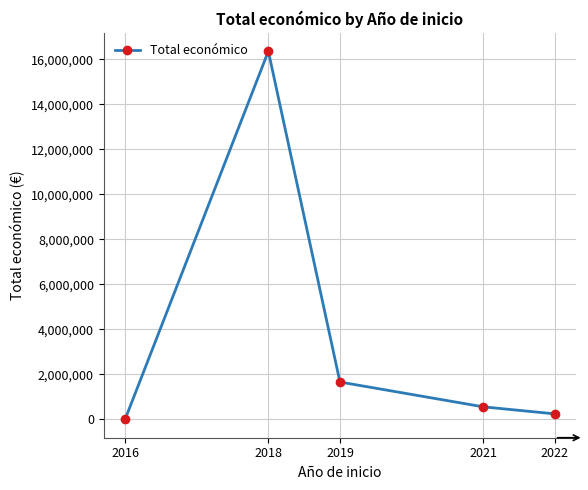

Read the value at 2016, to the nearest 10.

7980